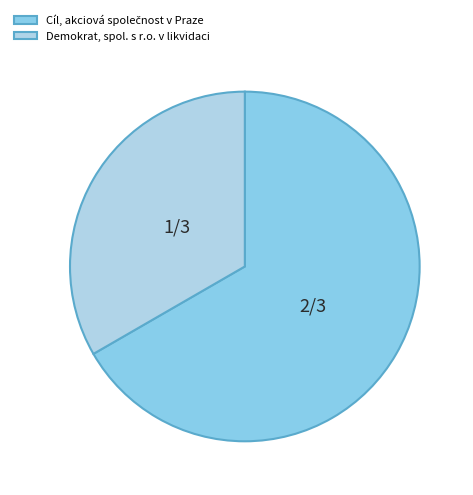

What is the smallest slice in the pie chart?

Demokrat, spol. s r.o. v likvidaci